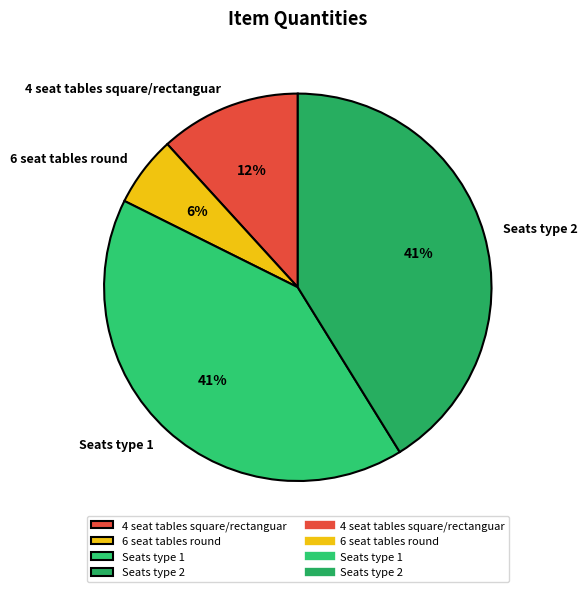

To the nearest percent, what is the average slice percentage?

25%